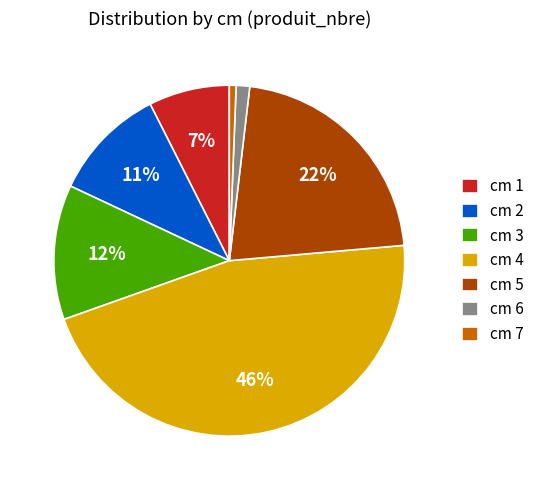

To the nearest percent, what is the difference between the largest and smallest slice percentages?

45%